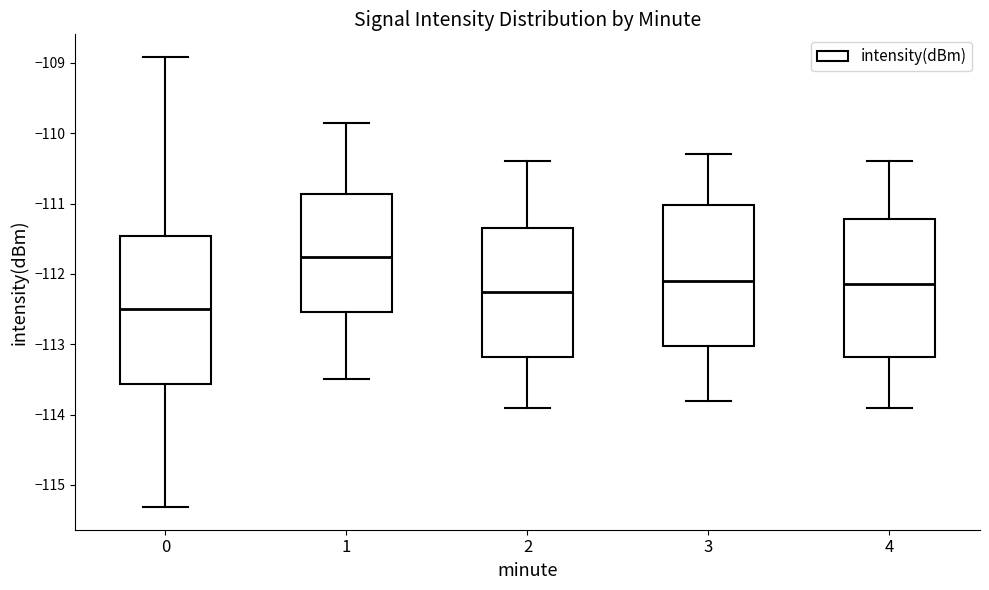

Where does the lower whisker of the box at x = 4 end on the y-axis? The values are not printed on the chart, so give them approximately, as read against the axis.

-113.9